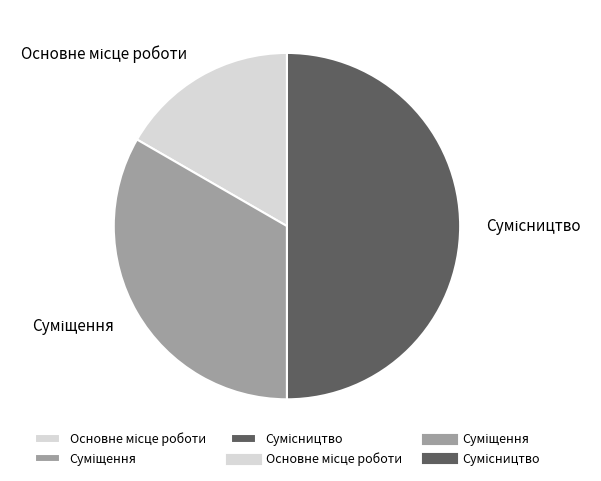

Rank the categories by value from highest to lowest.

Сумісництво, Суміщення, Основне місце роботи